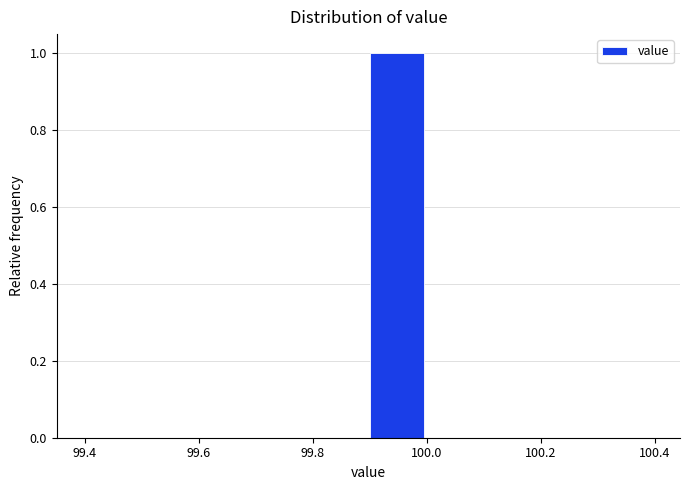

Reading left to right, transcribe this chart: for each bar, give the range it covers on the x-axis and its height. The values are not printed on the chart, so give them approximately, as read against the axis.

99.4 to 99.5: 0
99.5 to 99.6: 0
99.6 to 99.7: 0
99.7 to 99.8: 0
99.8 to 99.9: 0
99.9 to 100.0: 1
100.0 to 100.1: 0
100.1 to 100.2: 0
100.2 to 100.3: 0
100.3 to 100.4: 0